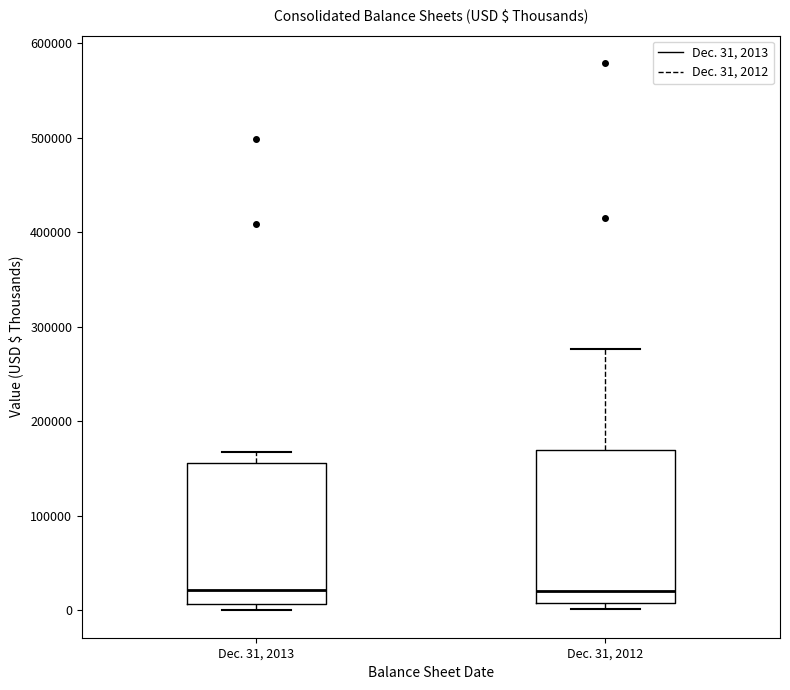

Reading left to right, read every box against the y-axis: the position of its median line, the range the box covers, and the ends of its whiskers. The values are not printed on the chart, so give them approximately, as read against the axis.

Dec. 31, 2013: median 20000, box 10000 to 160000, whiskers 0 to 170000
Dec. 31, 2012: median 20000, box 10000 to 170000, whiskers 0 to 280000